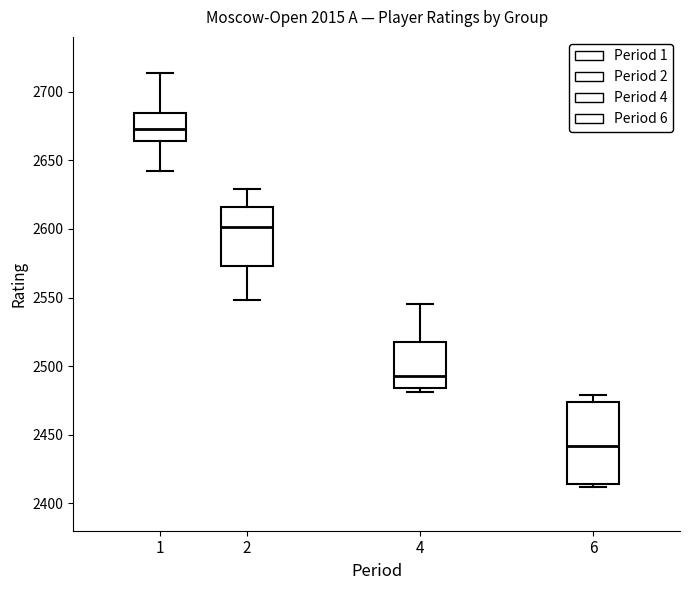

Which box is the tallest, from its lower edge to its upper edge?

6